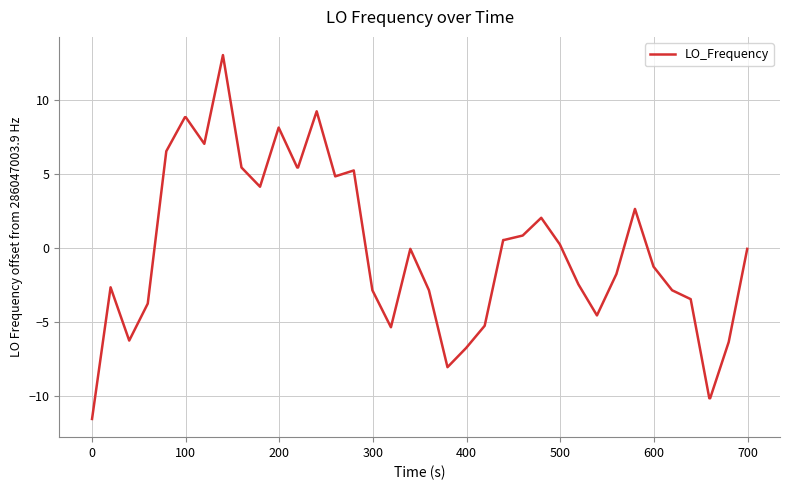

What is the smallest value displayed?

-11.6